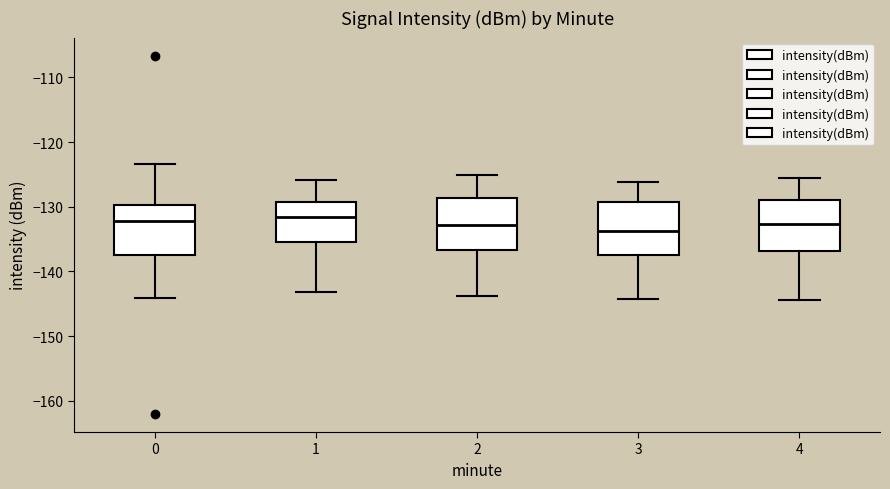

Where is the upper edge of the box at x = 3 on the y-axis? The values are not printed on the chart, so give them approximately, as read against the axis.

-129